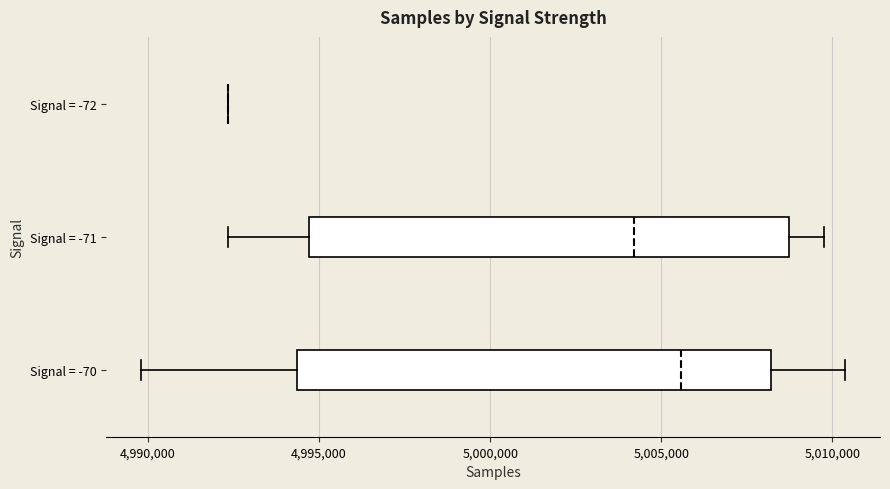

Reading bottom to top, transcribe this box plot: for each box, give where its median line is, the range the box spans, and where its two whiskers end, as read against the x-axis. The values are not printed on the chart, so give them approximately, as read against the axis.

Signal = -70: median 5005500, box 4994500 to 5008000, whiskers 4990000 to 5010500
Signal = -71: median 5004000, box 4994500 to 5008500, whiskers 4992500 to 5010000
Signal = -72: box collapsed to a line at 4992500, whiskers 4992500 to 4992500